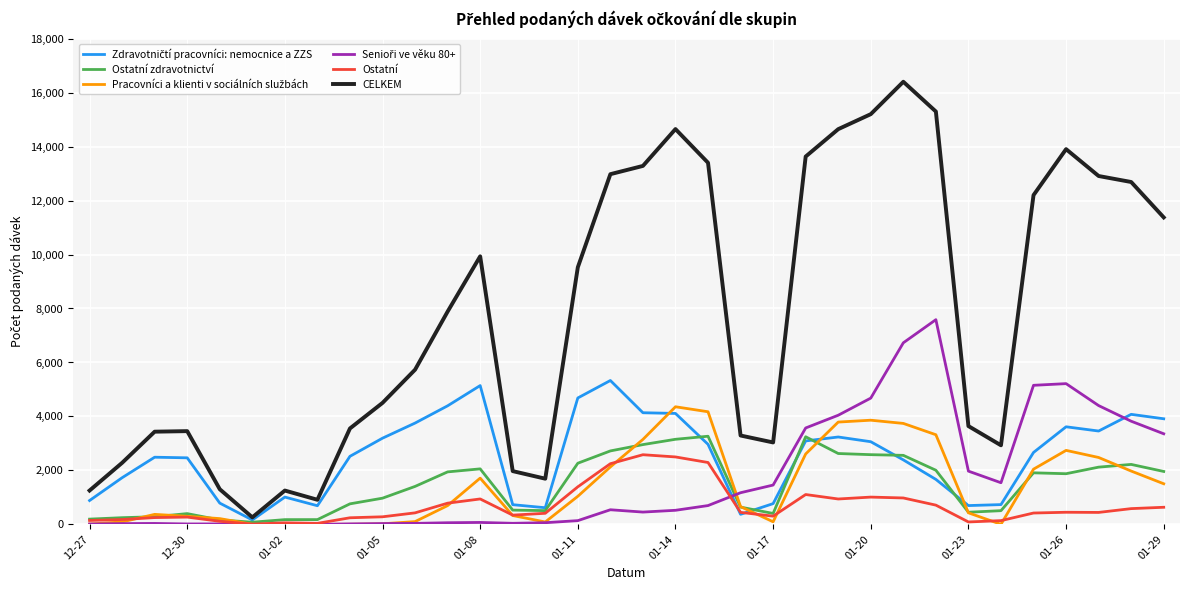

Which series has the widest spread of values?

CELKEM